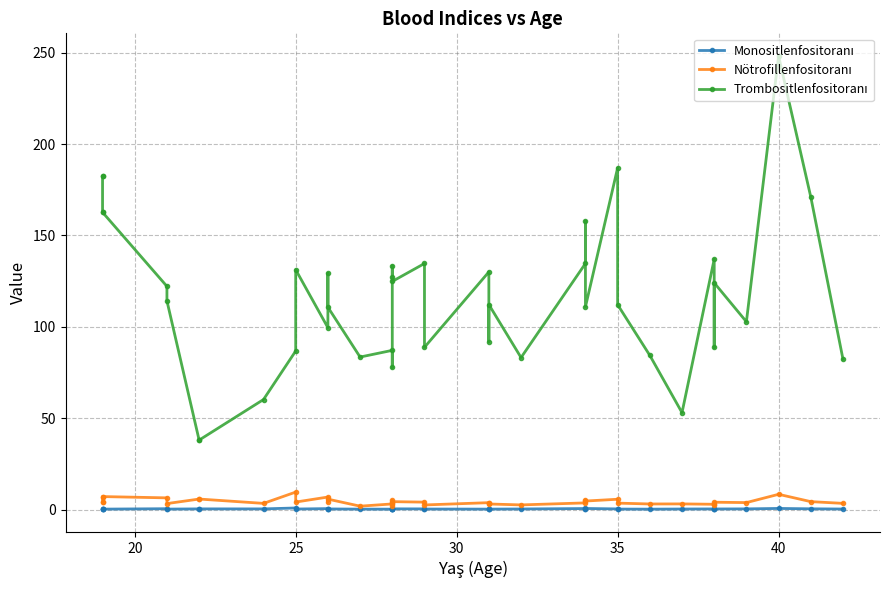

How many lines are shown in the chart?

3